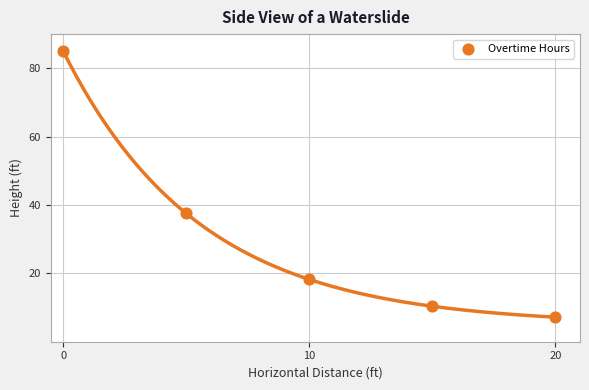

What is the average X value?

10.0